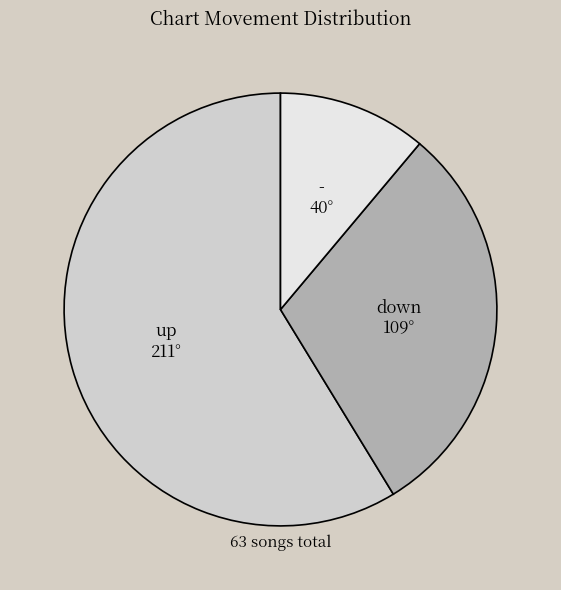

Which category accounts for the majority?

up